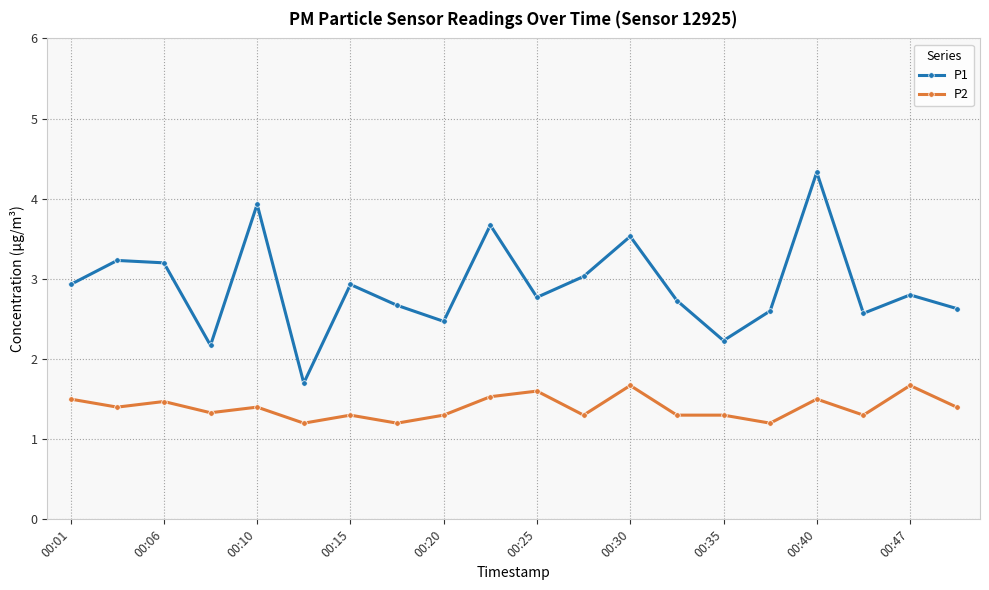

What is the maximum value for P2?

1.7